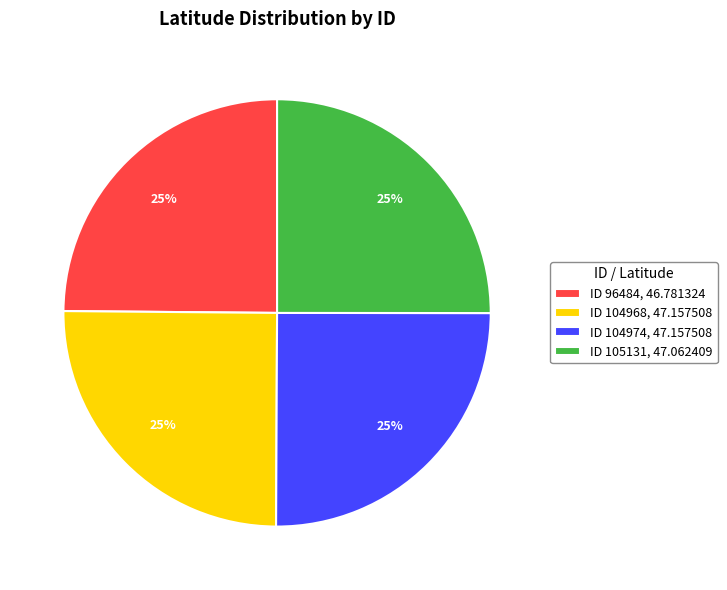

To the nearest percent, what percentage of the pie is ID 104974, 47.157508?

25%